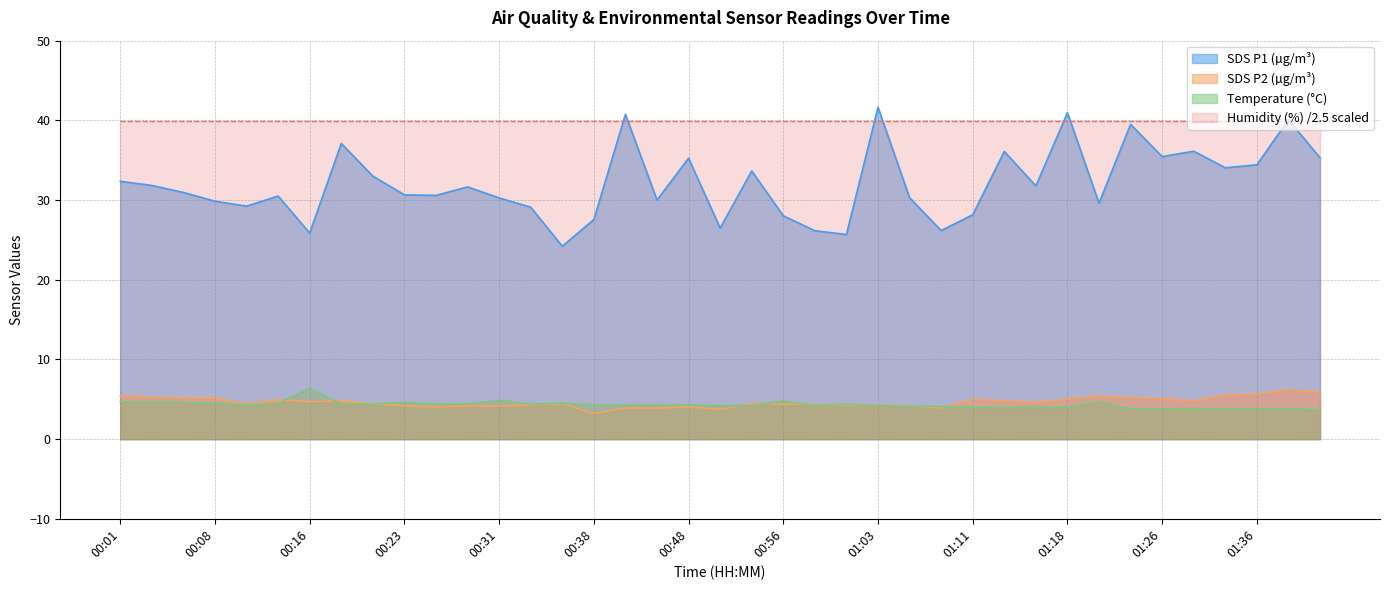

Does the chart display data point markers on the line(s)?

No